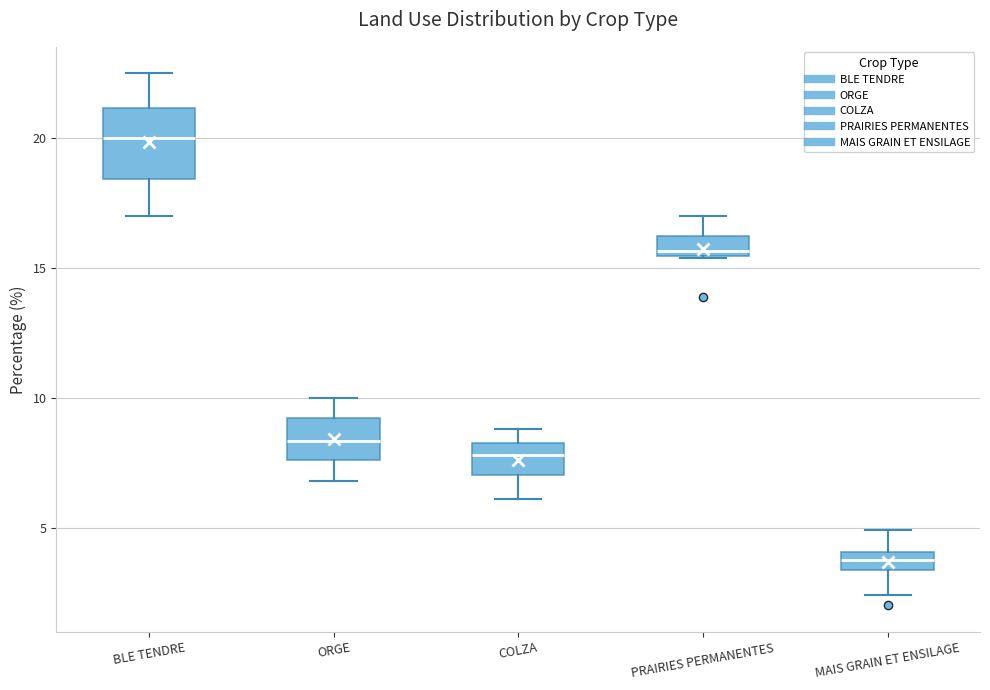

Where does the upper whisker of the box for MAIS GRAIN ET ENSILAGE end on the y-axis? The values are not printed on the chart, so give them approximately, as read against the axis.

5.0